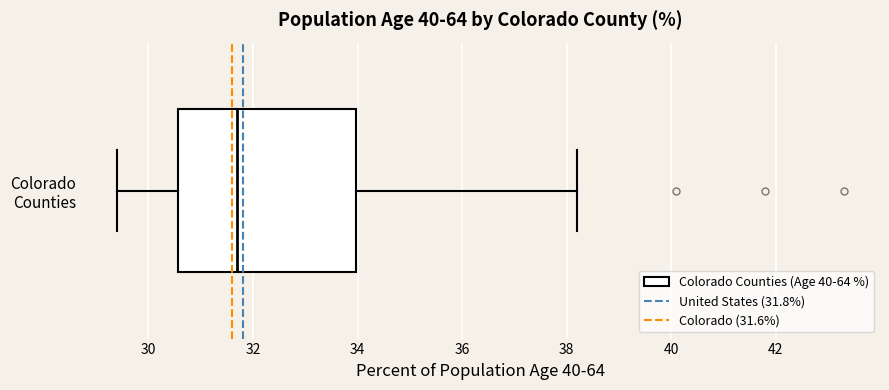

Transcribe this box plot: give where the median line is, the range the box spans, and where the two whiskers end, as read against the x-axis. The values are not printed on the chart, so give them approximately, as read against the axis.

median 31.8, box 30.6 to 34.0, whiskers 29.4 to 38.2